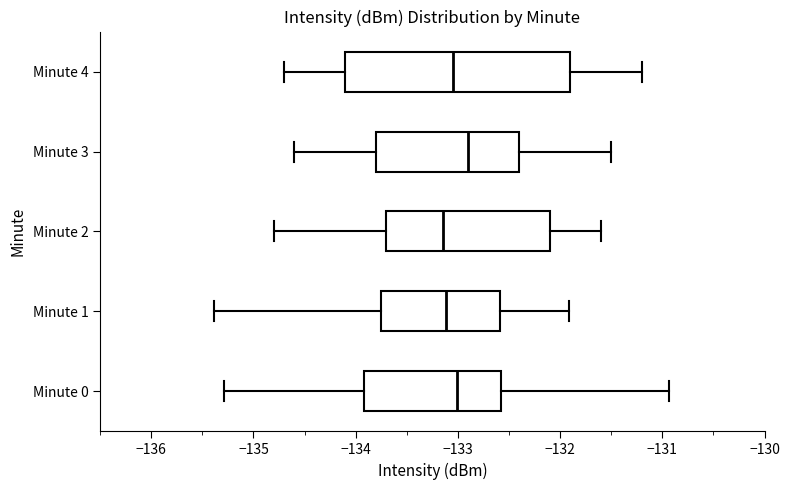

Reading bottom to top, read every box against the x-axis: the position of its median line, the range the box covers, and the ends of its whiskers. The values are not printed on the chart, so give them approximately, as read against the axis.

Minute 0: median -133.0, box -133.9 to -132.6, whiskers -135.3 to -130.9
Minute 1: median -133.1, box -133.8 to -132.6, whiskers -135.4 to -131.9
Minute 2: median -133.1, box -133.7 to -132.1, whiskers -134.8 to -131.6
Minute 3: median -132.9, box -133.8 to -132.4, whiskers -134.6 to -131.5
Minute 4: median -133.0, box -134.1 to -131.9, whiskers -134.7 to -131.2